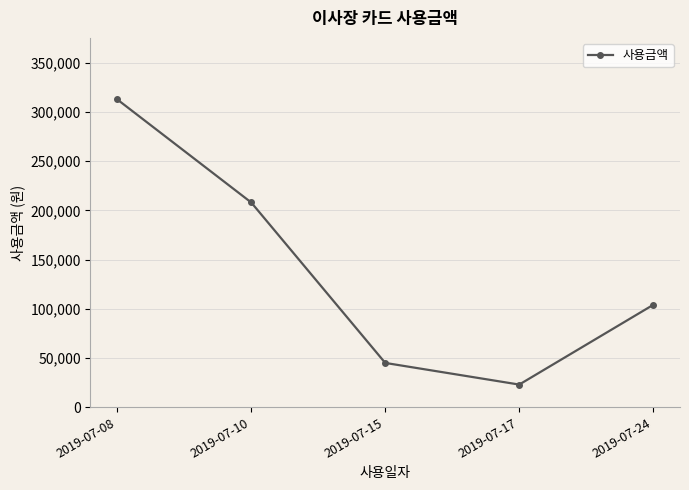

Rank the categories by value from highest to lowest.

2019-07-08, 2019-07-10, 2019-07-24, 2019-07-15, 2019-07-17